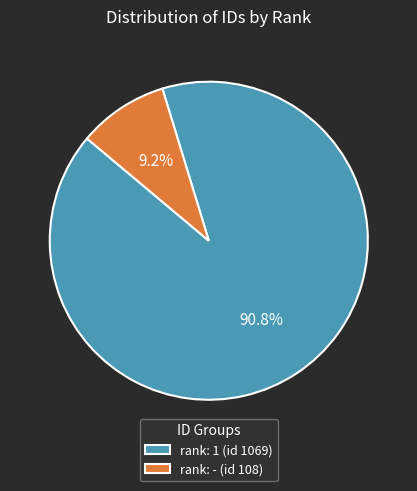

Does rank: 1 (id 1069) account for over 50% of the chart?

Yes